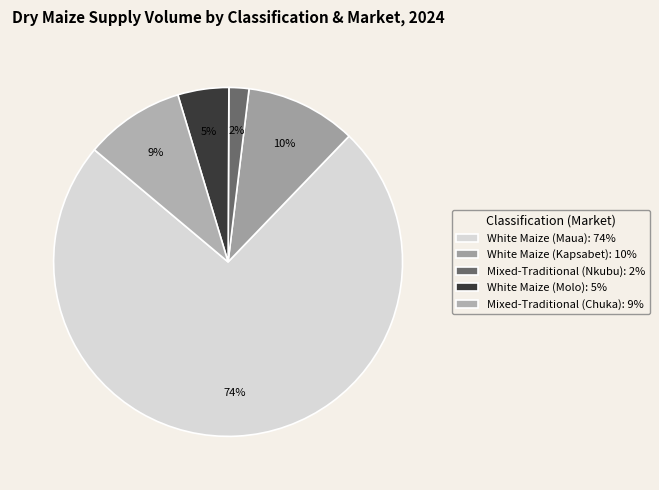

Do White Maize (Molo) and White Maize (Kapsabet) together represent more than half of the pie?

No